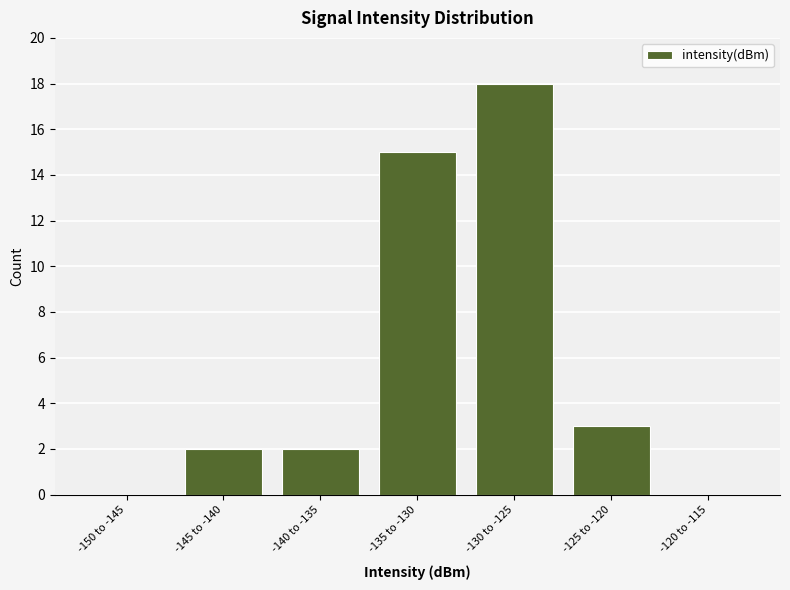

Reading left to right, extract all data points from this chart.

-150 to -145=0	-145 to -140=2	-140 to -135=2	-135 to -130=15	-130 to -125=18	-125 to -120=3	-120 to -115=0